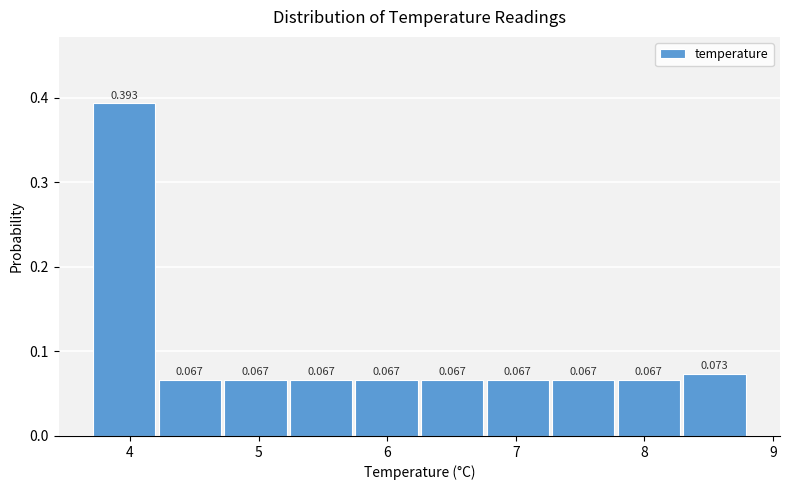

Reading left to right, transcribe this chart: for each bar, give the range it covers on the x-axis and its height. The bar edges are not printed on the chart, so give them approximately, as read against the axis.

3.70 to 4.21: 0.393
4.21 to 4.72: 0.067
4.72 to 5.23: 0.067
5.23 to 5.74: 0.067
5.74 to 6.25: 0.067
6.25 to 6.76: 0.067
6.76 to 7.27: 0.067
7.27 to 7.78: 0.067
7.78 to 8.29: 0.067
8.29 to 8.80: 0.073